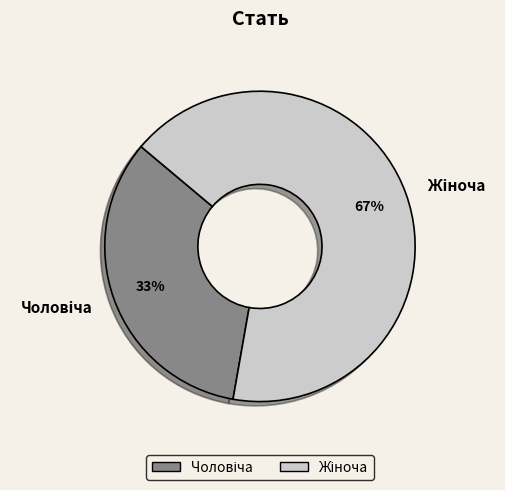

Does any single category account for the majority?

Yes